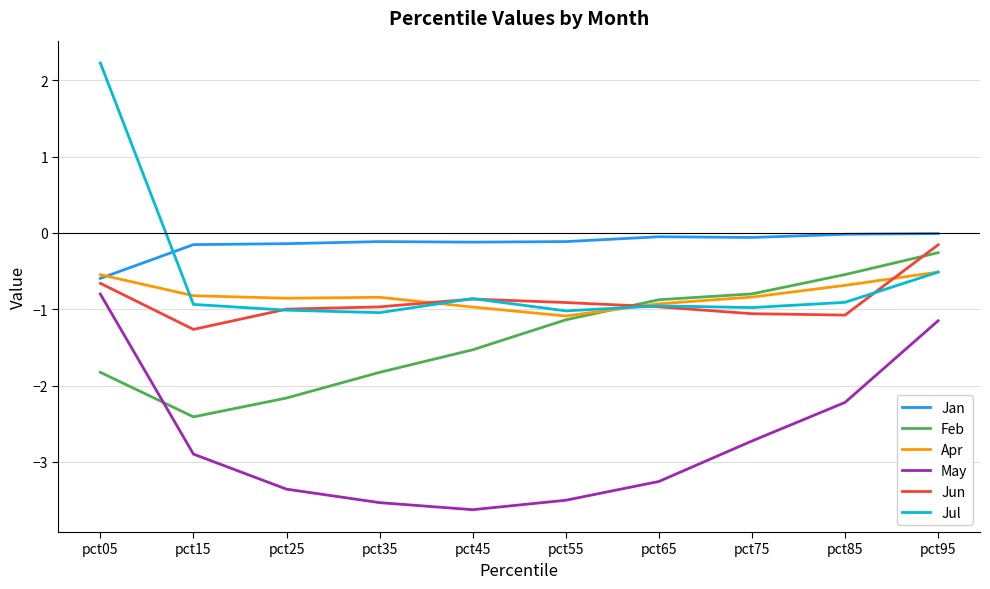

Which series has the largest range (max minus min)?

Jul